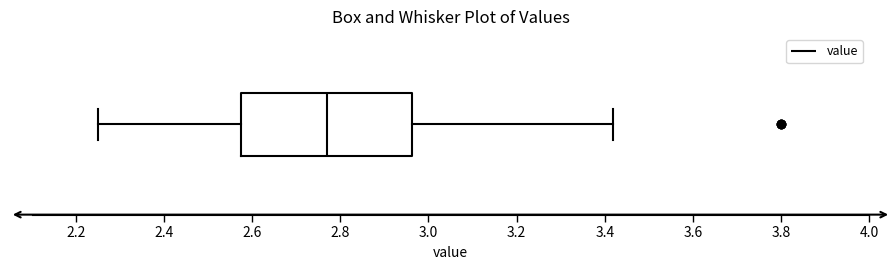

Read this box plot against the x-axis: the position of the median line, the range covered by the box, and the ends of both whiskers. The values are not printed on the chart, so give them approximately, as read against the axis.

median 2.78, box 2.58 to 2.96, whiskers 2.26 to 3.42